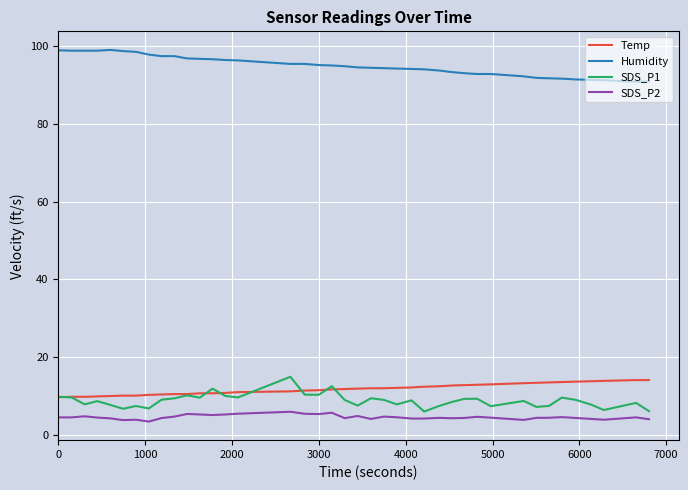

True or false: SDS_P2 has more than 0 points higher than both neighbors.

True